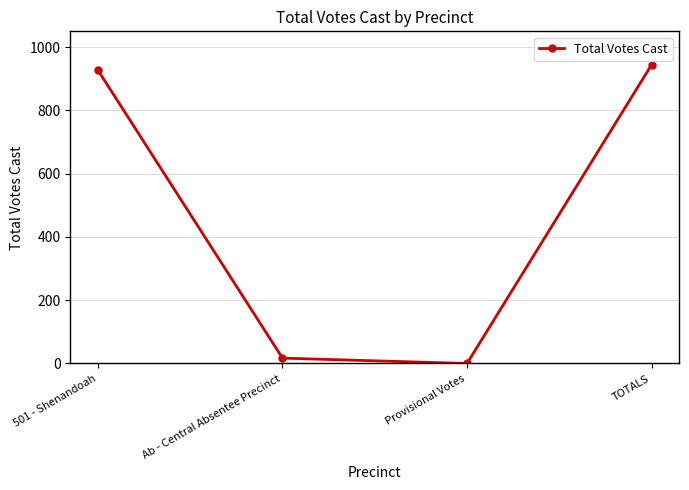

How many data points does each series have?

4